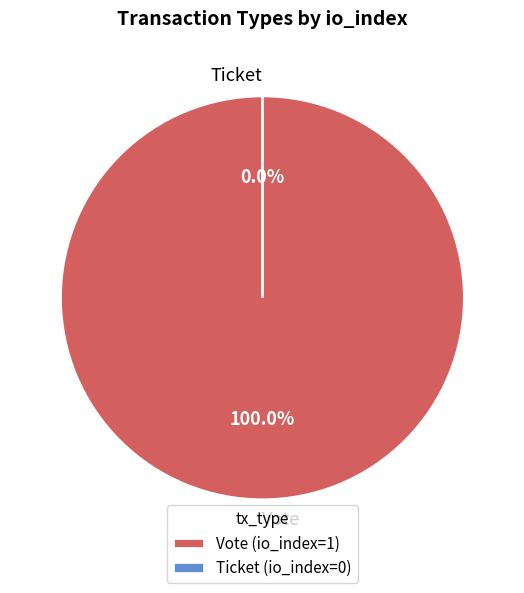

Which category has the biggest portion of the pie?

Vote